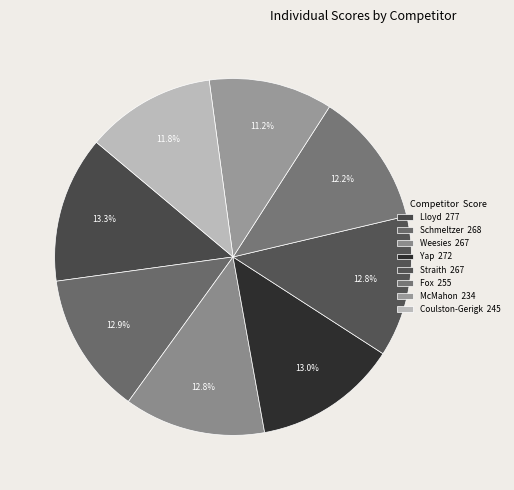

What percentage do Fox and Lloyd together represent?

25.5%